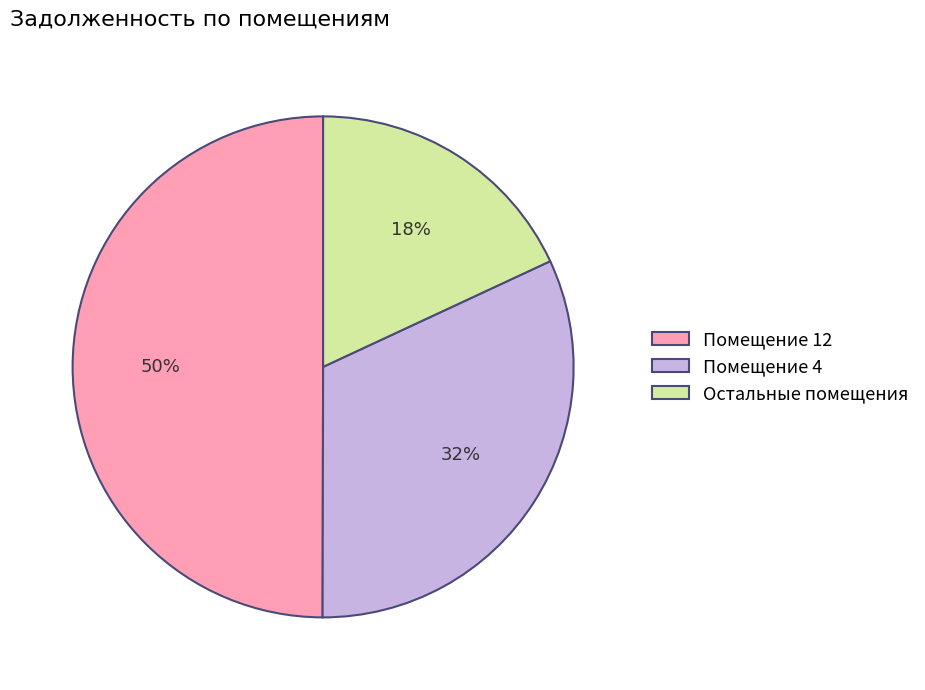

What percentage is the Помещение 12 slice, to the nearest percent?

50%